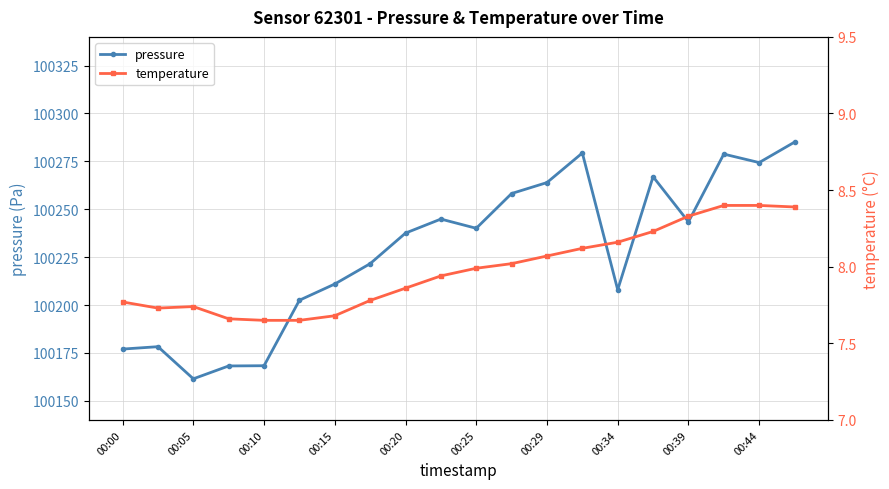

What is the minimum value for pressure?

100161.5